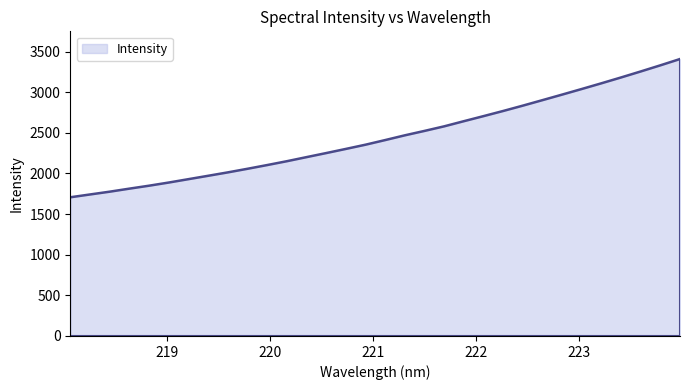

What is the minimum value shown in the chart?

1707.0